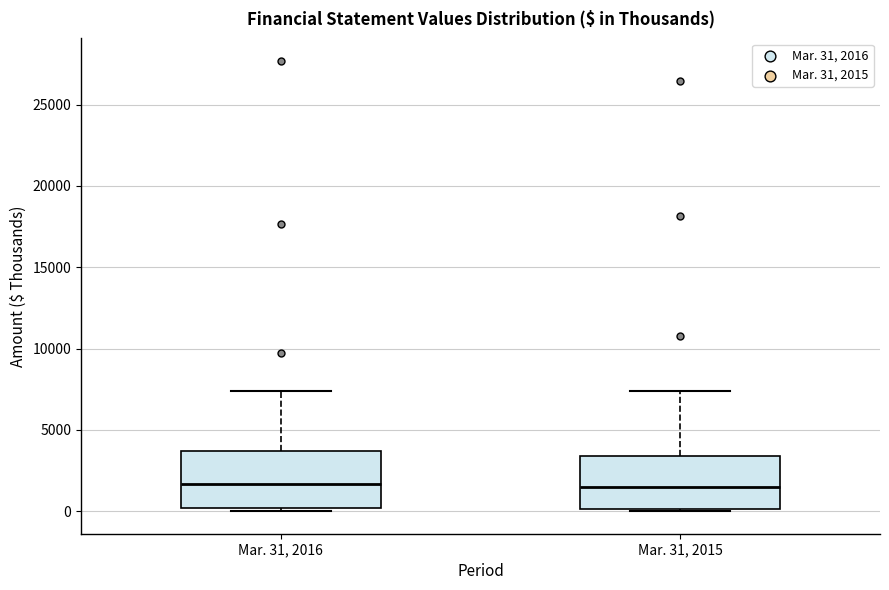

Reading left to right, read every box against the y-axis: the position of its median line, the range the box covers, and the ends of its whiskers. The values are not printed on the chart, so give them approximately, as read against the axis.

Mar. 31, 2016: median 1500, box 0 to 3500, whiskers 0 (just below the box's lower edge) to 7500
Mar. 31, 2015: median 1500, box 0 to 3500, whiskers 0 to 7500